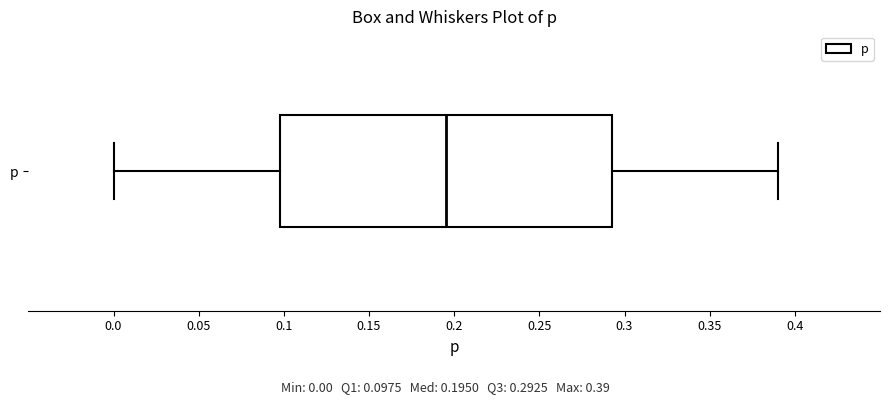

Transcribe this box plot: give where the median line is, the range the box spans, and where the two whiskers end, as read against the x-axis. The values are not printed on the chart, so give them approximately, as read against the axis.

median 0.195, box 0.100 to 0.295, whiskers 0.000 to 0.390